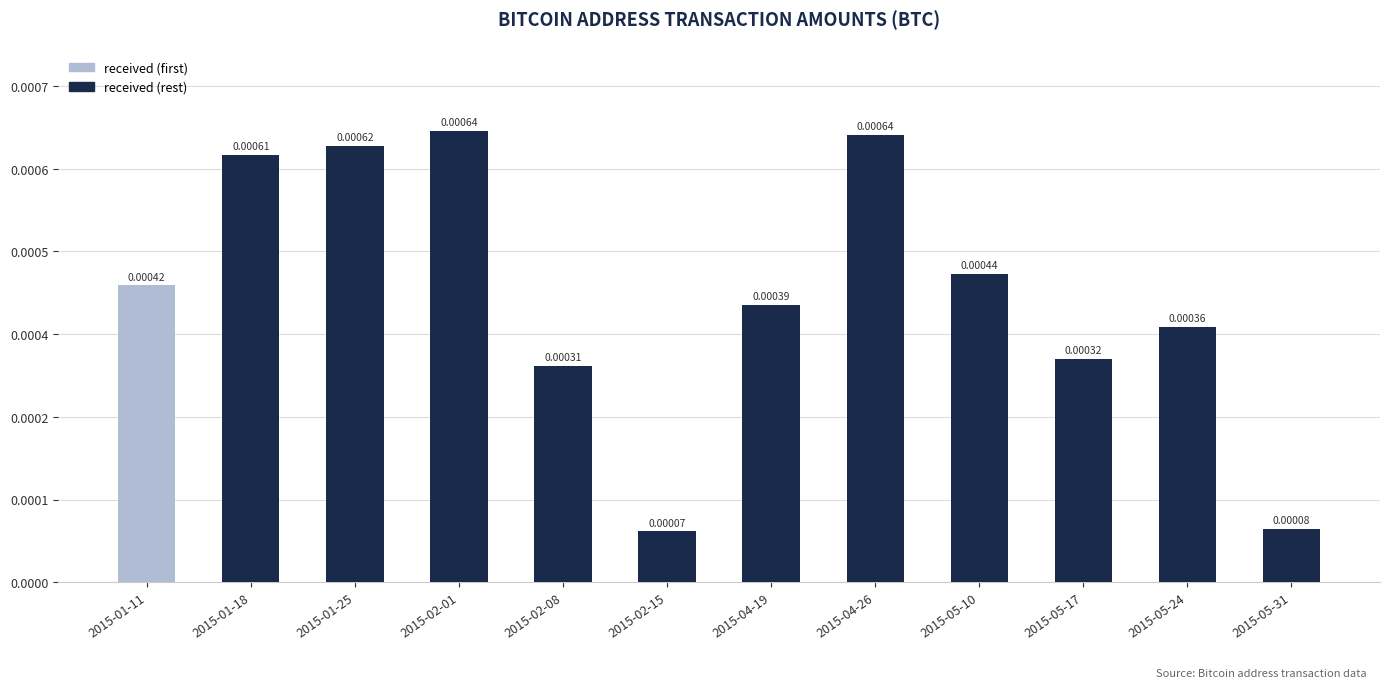

Reading left to right, what are all the values shown in this chart?

2015-01-11=0.0	2015-01-18=0.0	2015-01-25=0.0	2015-02-01=0.0	2015-02-08=0.0	2015-02-15=0.0	2015-04-19=0.0	2015-04-26=0.0	2015-05-10=0.0	2015-05-17=0.0	2015-05-24=0.0	2015-05-31=0.0